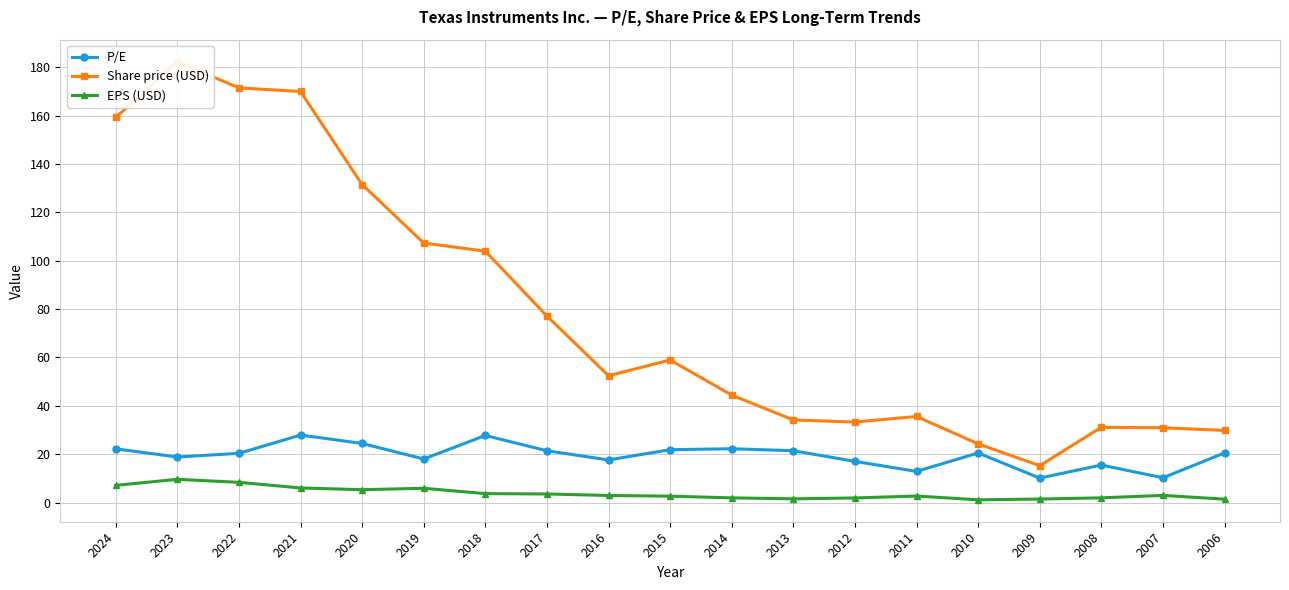

Where is the first local minimum for Share price (USD)?

2016